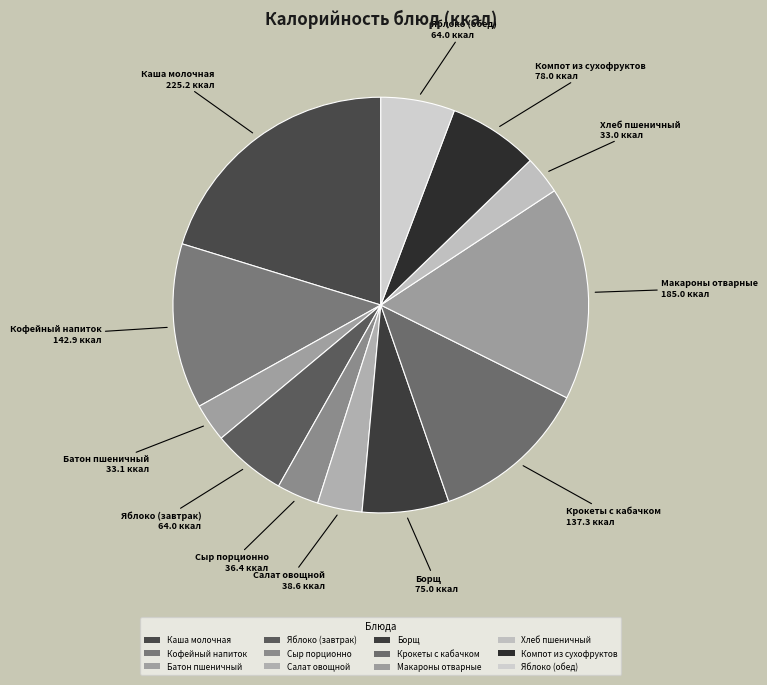

Which category has the biggest portion of the pie?

Каша молочная